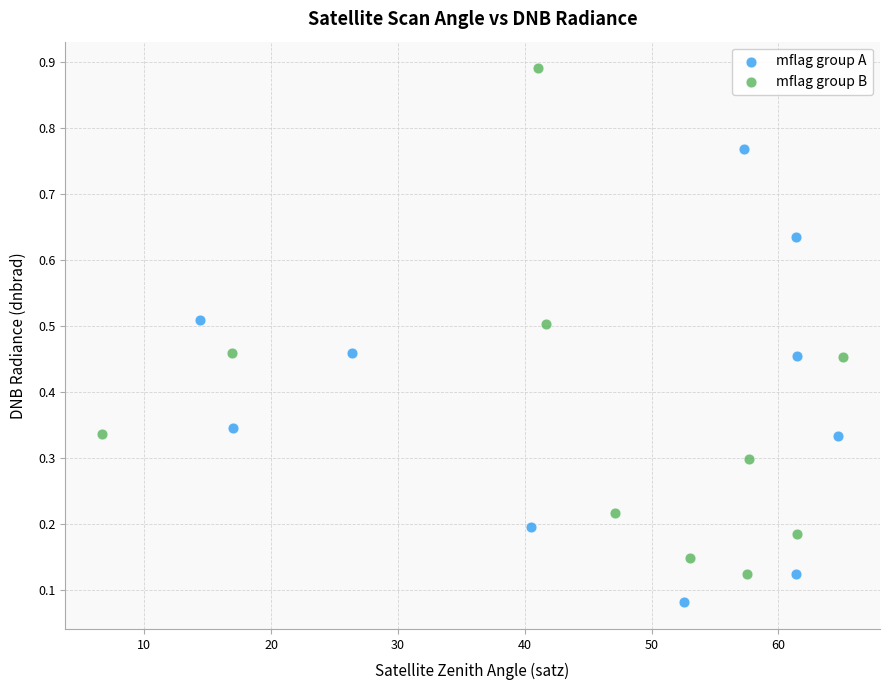

What are all the series names shown in the legend?

mflag group A, mflag group B